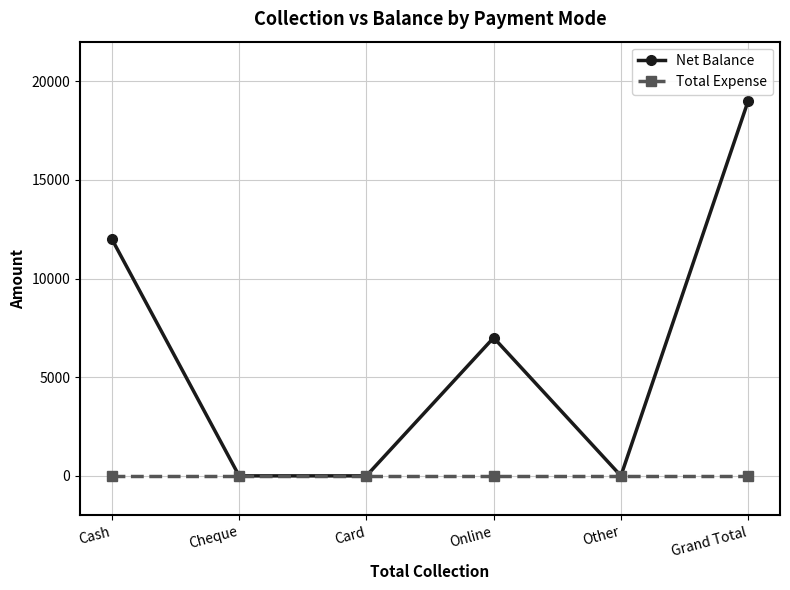

Is the value of Net Balance at Cash greater than the value of Total Expense at Other?

Yes